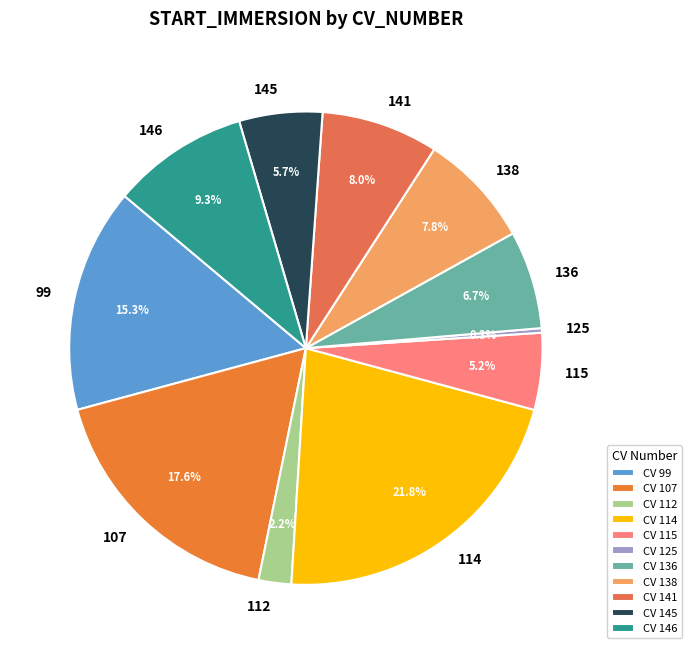

To the nearest percent, what percentage of the pie is 136?

7%